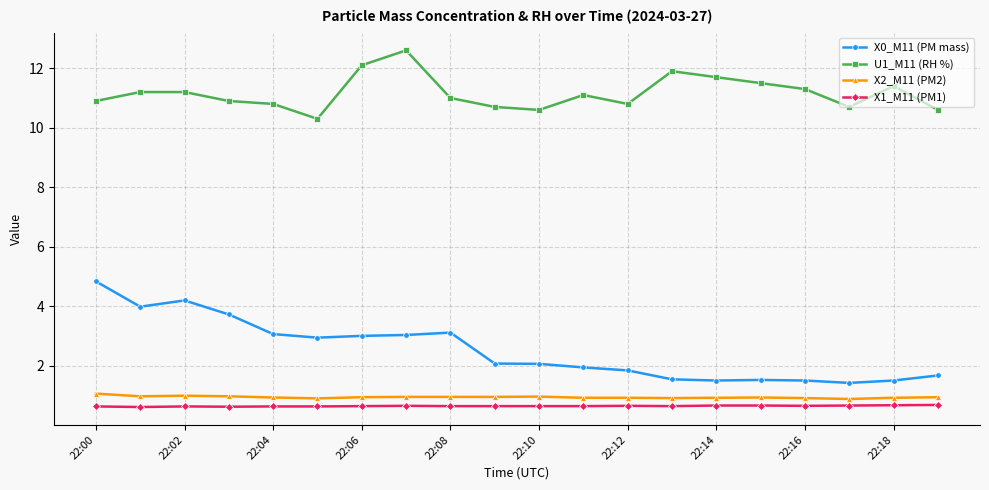

Which series has the largest range (max minus min)?

X0_M11 (PM mass)